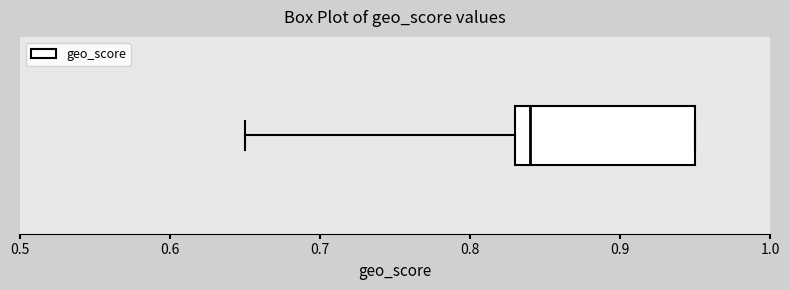

Transcribe this box plot: give where the median line is, the range the box spans, and where the two whiskers end, as read against the x-axis. The values are not printed on the chart, so give them approximately, as read against the axis.

median 0.84, box 0.83 to 0.95, whiskers 0.65 to 0.95